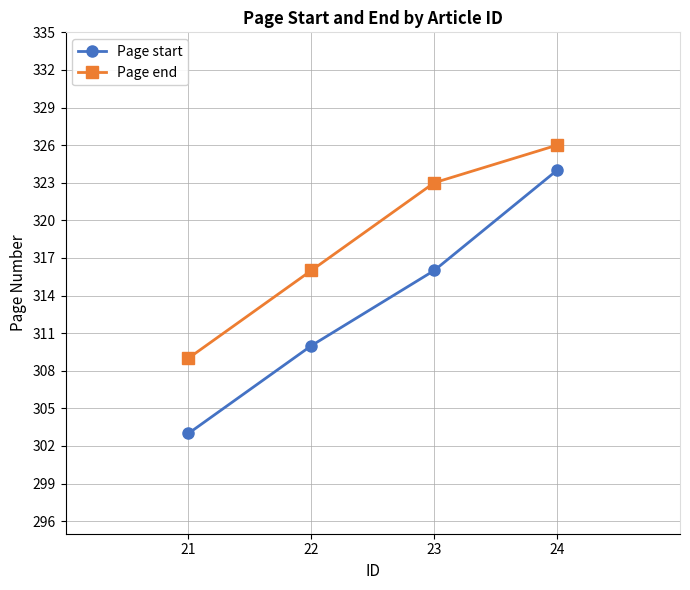

Which series has the largest range (max minus min)?

Page start